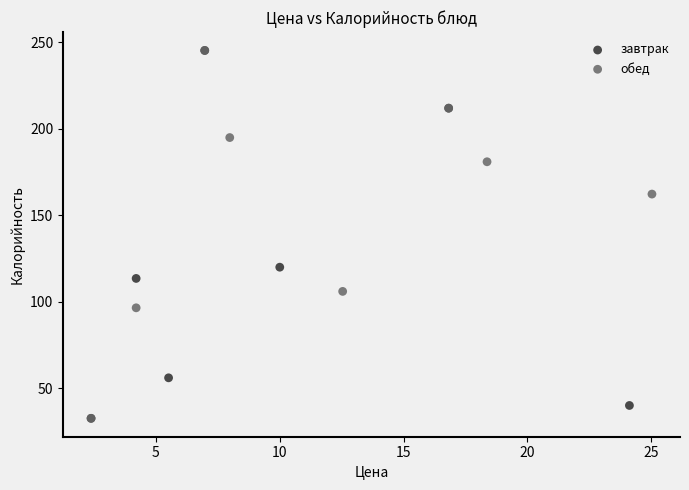

What are all the series names shown in the legend?

завтрак, обед